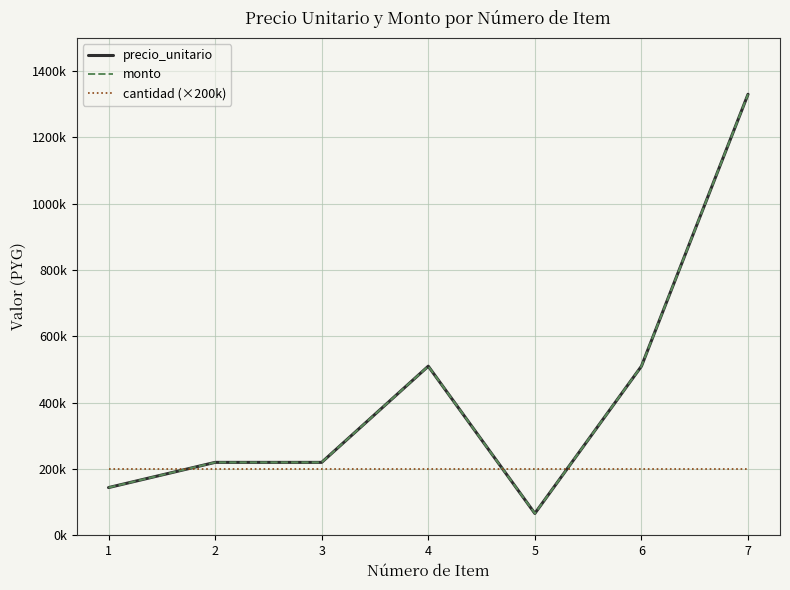

Does the chart display data point markers on the line(s)?

No